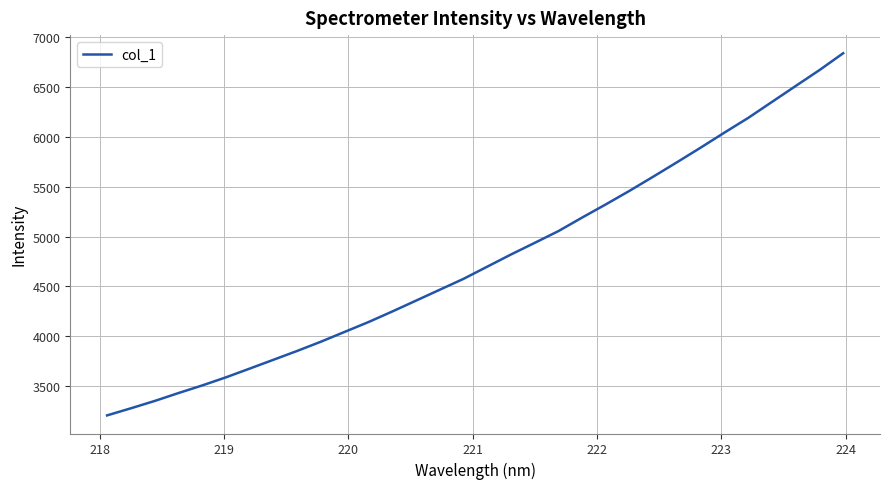

What is the maximum value shown in the chart?

6838.5